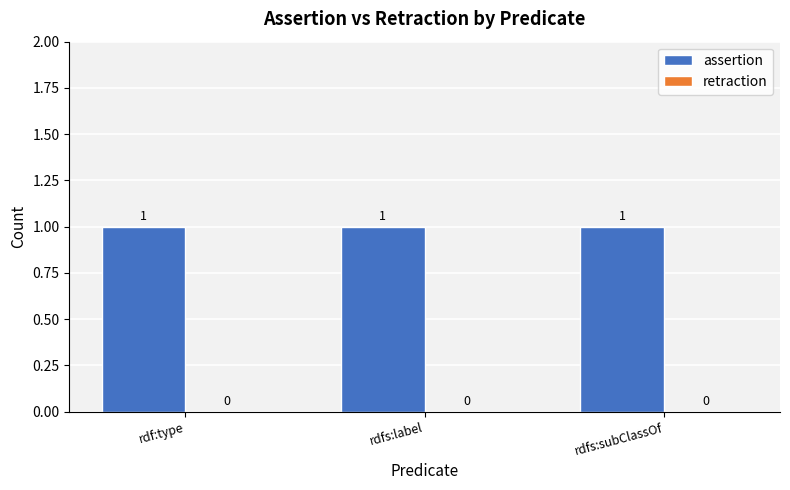

Rank the categories by assertion value from highest to lowest.

rdf:type, rdfs:label, rdfs:subClassOf